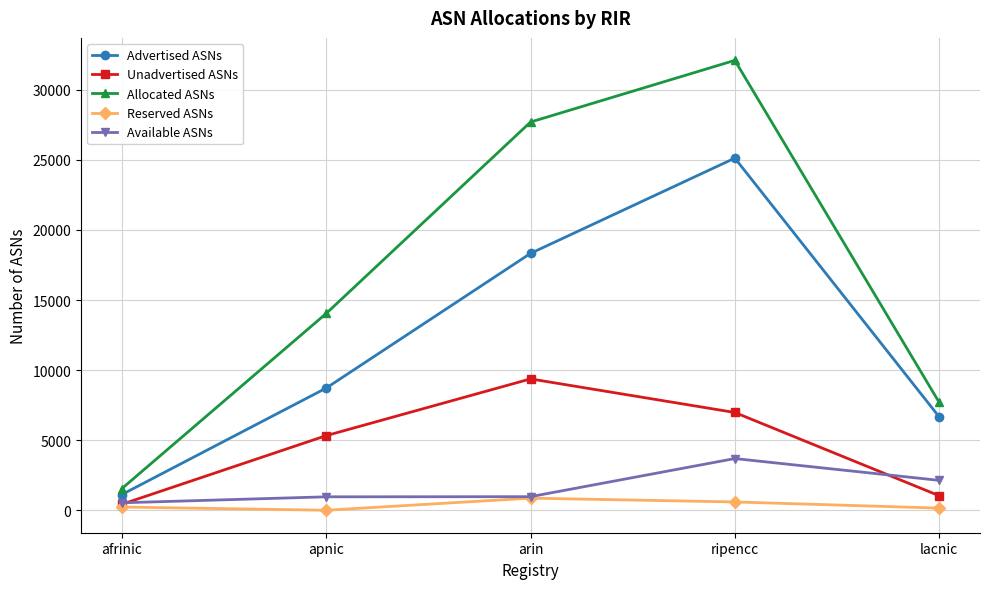

How many Allocated ASNs values are between 7701 and 27697?

3